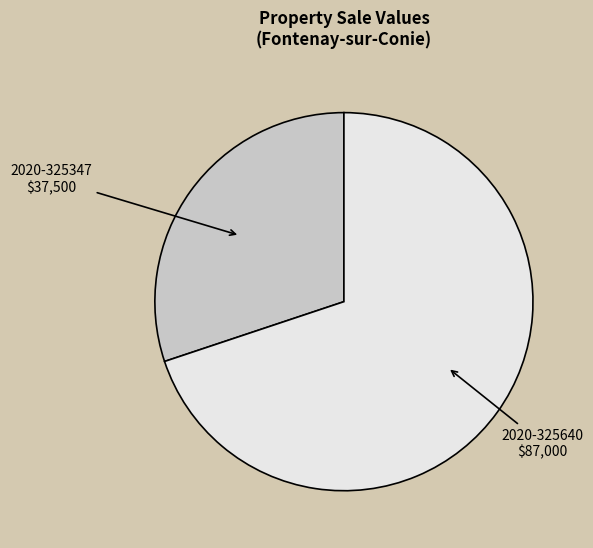

Which has a higher value, 2020-325347 or 2020-325640?

2020-325640